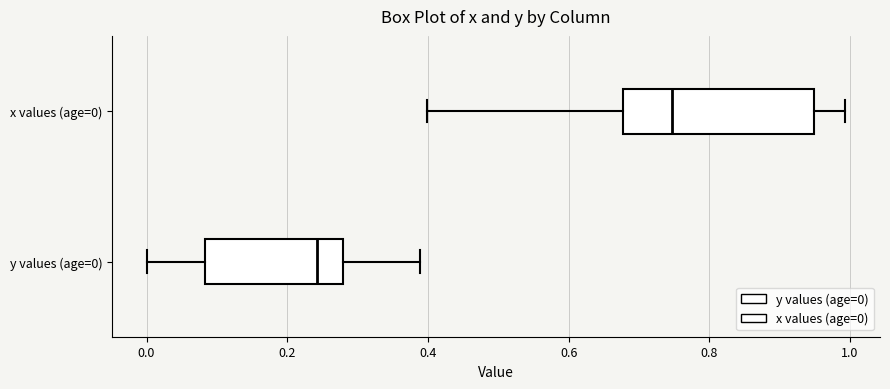

Reading bottom to top, read every box against the x-axis: the position of its median line, the range the box covers, and the ends of its whiskers. The values are not printed on the chart, so give them approximately, as read against the axis.

y values (age=0): median 0.24, box 0.08 to 0.28, whiskers 0.00 to 0.38
x values (age=0): median 0.74, box 0.68 to 0.94, whiskers 0.40 to 1.00